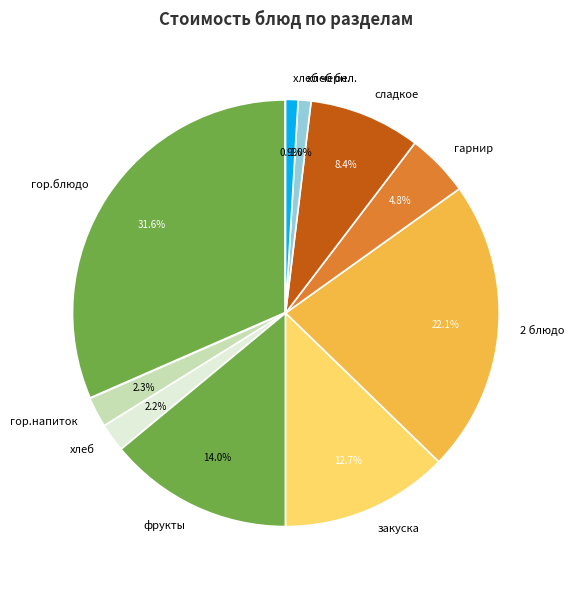

Between гарнир and закуска, which is larger?

закуска